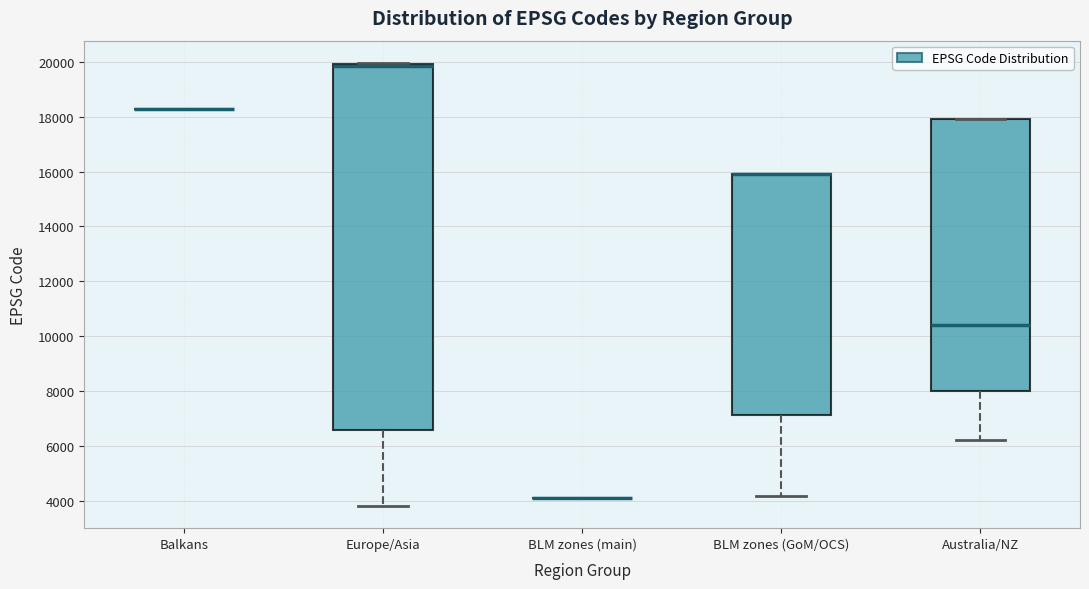

Reading left to right, read every box against the y-axis: the position of its median line, the range the box covers, and the ends of its whiskers. The values are not printed on the chart, so give them approximately, as read against the axis.

Balkans: box collapsed to a line at 18200, whiskers 18200 to 18200
Europe/Asia: median 19800 (drawn on the box's upper edge), box 6600 to 20000, whiskers 3800 to 20000
BLM zones (main): box collapsed to a line at 4200, whiskers 4200 to 4200
BLM zones (GoM/OCS): median 16000 (drawn on the box's upper edge), box 7200 to 16000, whiskers 4200 to 16000
Australia/NZ: median 10400, box 8000 to 18000, whiskers 6200 to 18000